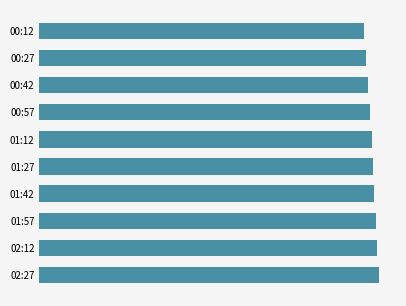

Are the bars horizontal?

Yes